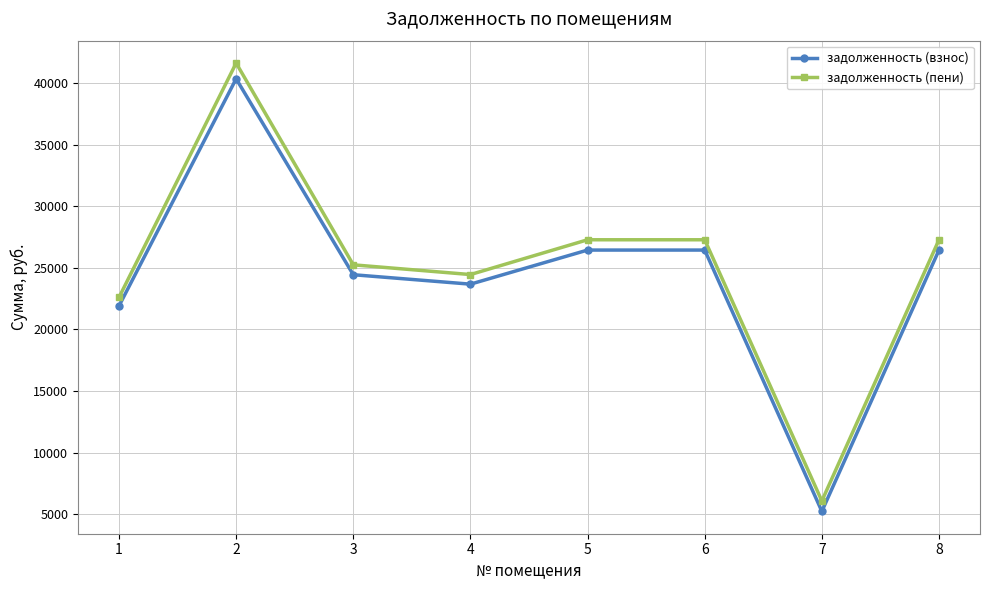

Reading right to left, list all the values displayed in this chart.

задолженность (взнос): 26444.5	5244.3	26444.5	26444.5	23677.6	24443.1	40343.8	21909.4
задолженность (пени): 27279.6	6085.0	27279.6	27279.6	24456.9	25246.6	41617.9	22601.3